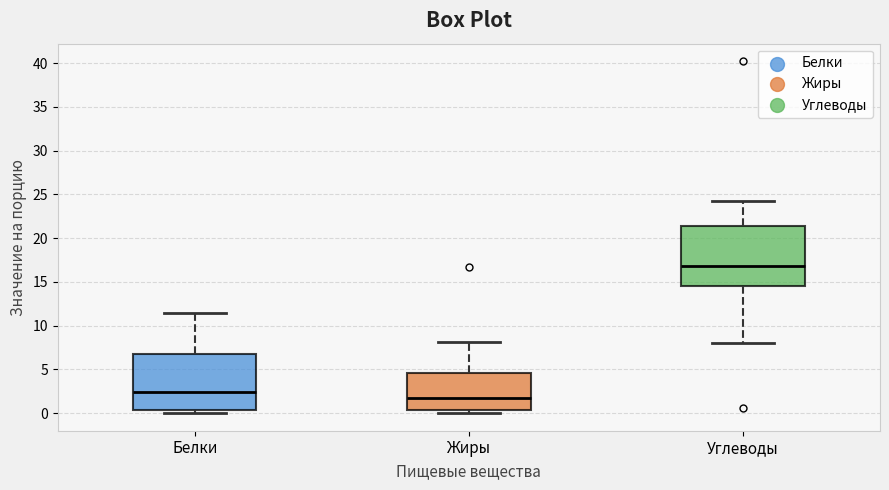

Reading left to right, transcribe this box plot: for each box, give where its median line is, the range the box spans, and where its two whiskers end, as read against the y-axis. The values are not printed on the chart, so give them approximately, as read against the axis.

Белки: median 2.5, box 0.5 to 7.0, whiskers 0.0 to 11.5
Жиры: median 1.5, box 0.5 to 4.5, whiskers 0.0 to 8.0
Углеводы: median 17.0, box 14.5 to 21.5, whiskers 8.0 to 24.5